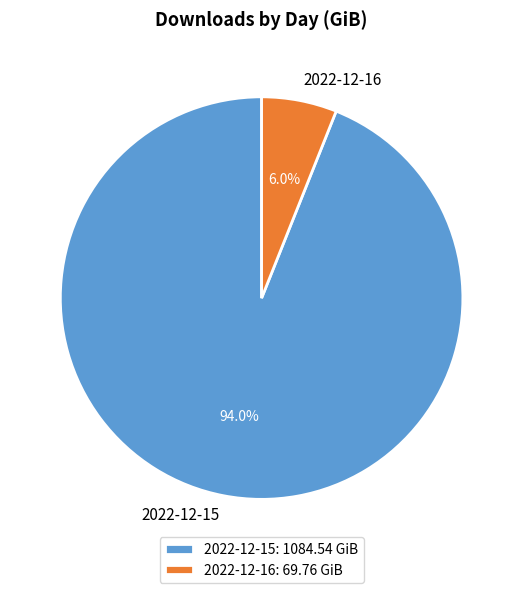

Does 2022-12-16 represent more than half of the total?

No